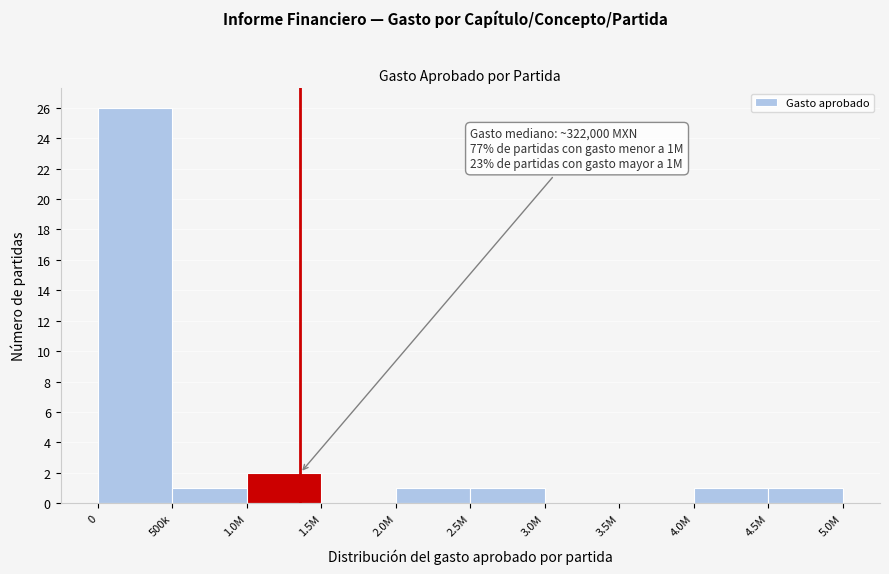

Reading left to right, what are all the values shown in this chart?

0=26	500k=1	1.0M=2	1.5M=0	2.0M=1	2.5M=1	3.0M=0	3.5M=0	4.0M=1	4.5M=1